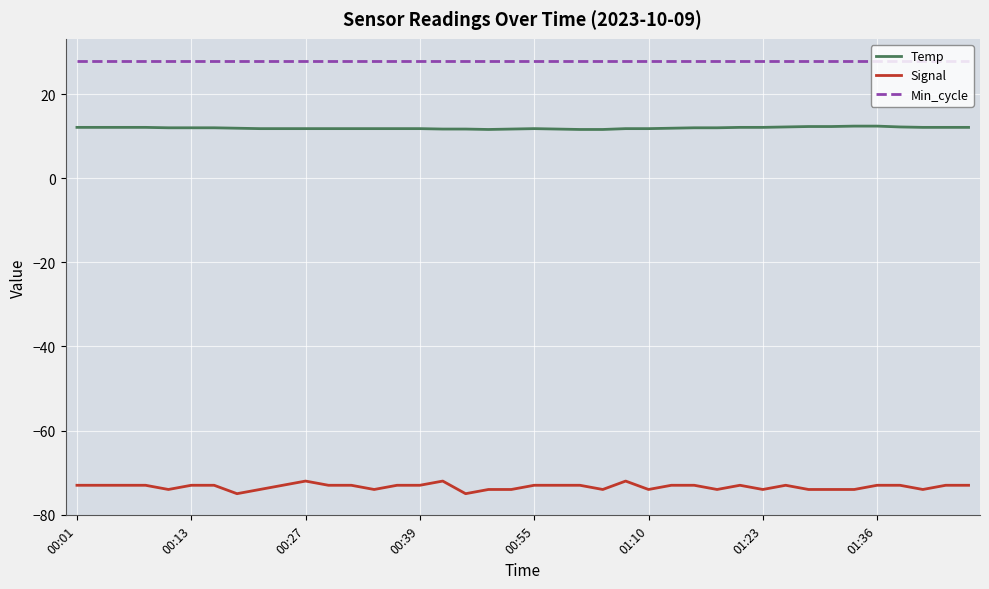

True or false: Signal and Min_cycle cross at least once.

False